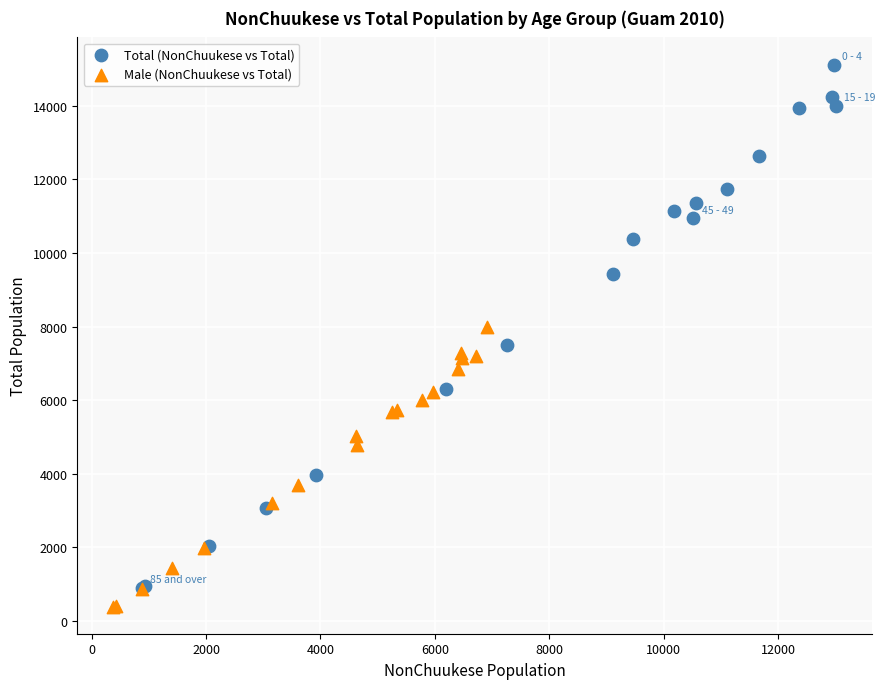

Which series reaches the minimum Y coordinate?

Male (NonChuukese vs Total)